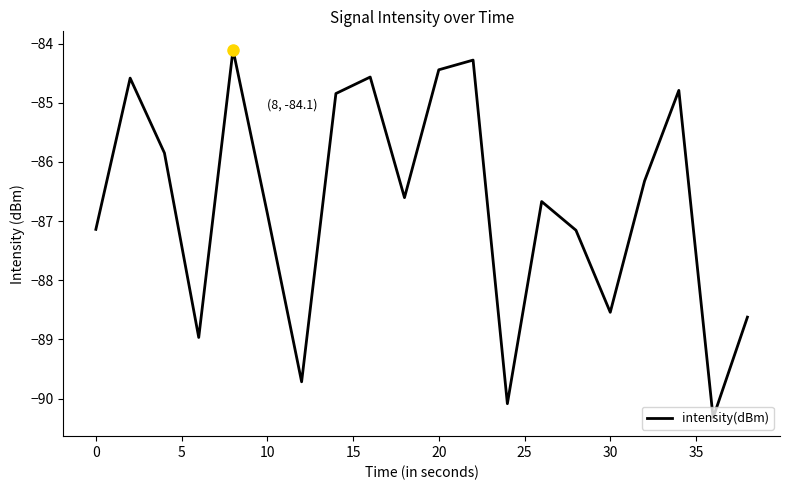

Does the chart display data point markers on the line(s)?

No